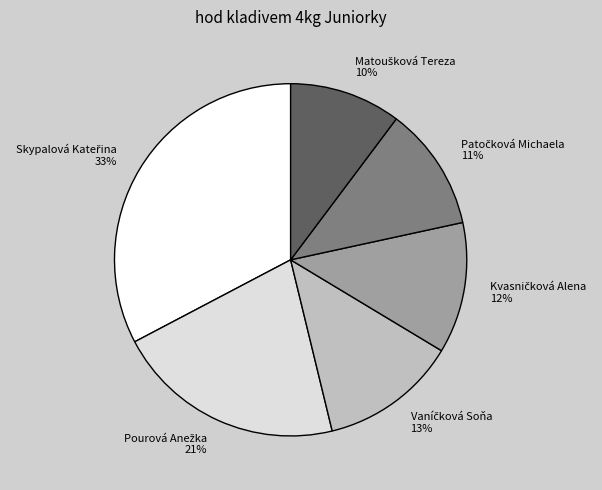

Is there any slice that represents more than half of the pie?

No